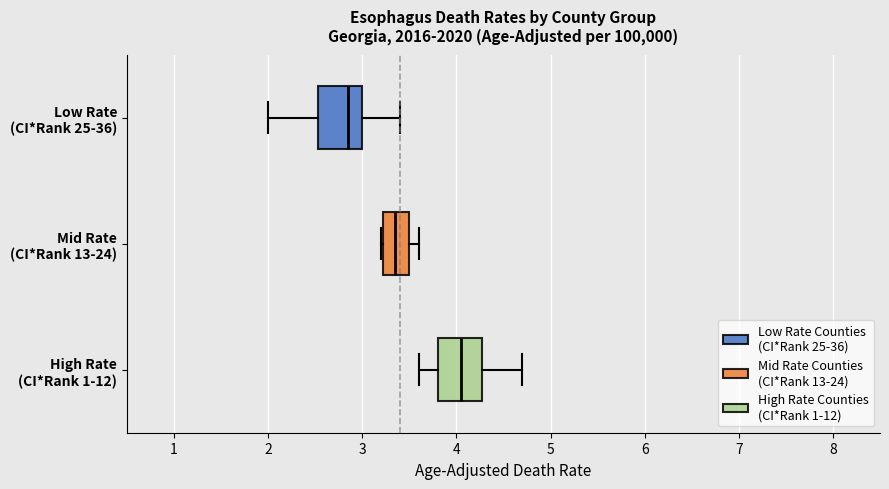

Reading bottom to top, read every box against the x-axis: the position of its median line, the range the box covers, and the ends of its whiskers. The values are not printed on the chart, so give them approximately, as read against the axis.

High Rate (CI*Rank 1-12): median 4.1, box 3.8 to 4.3, whiskers 3.6 to 4.7
Mid Rate (CI*Rank 13-24): median 3.4, box 3.2 to 3.5, whiskers 3.2 to 3.6
Low Rate (CI*Rank 25-36): median 2.9, box 2.5 to 3.0, whiskers 2.0 to 3.4